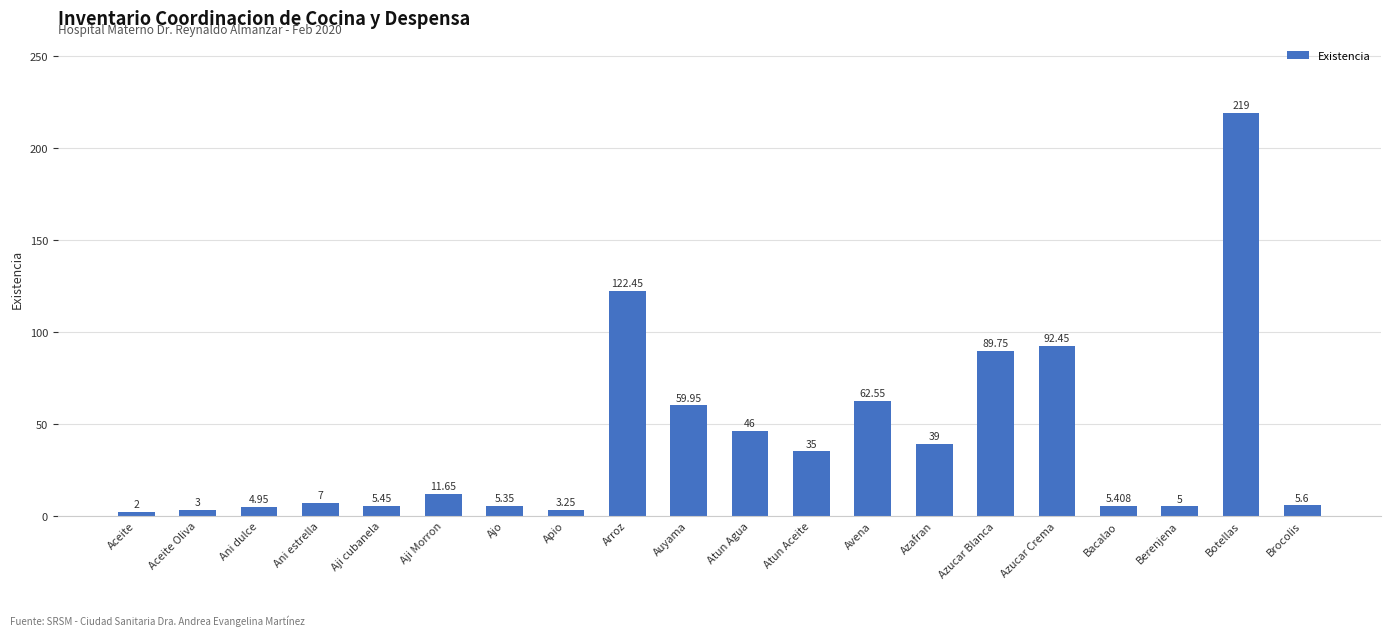

Is it true that the value at Auyama is 41.1?

False